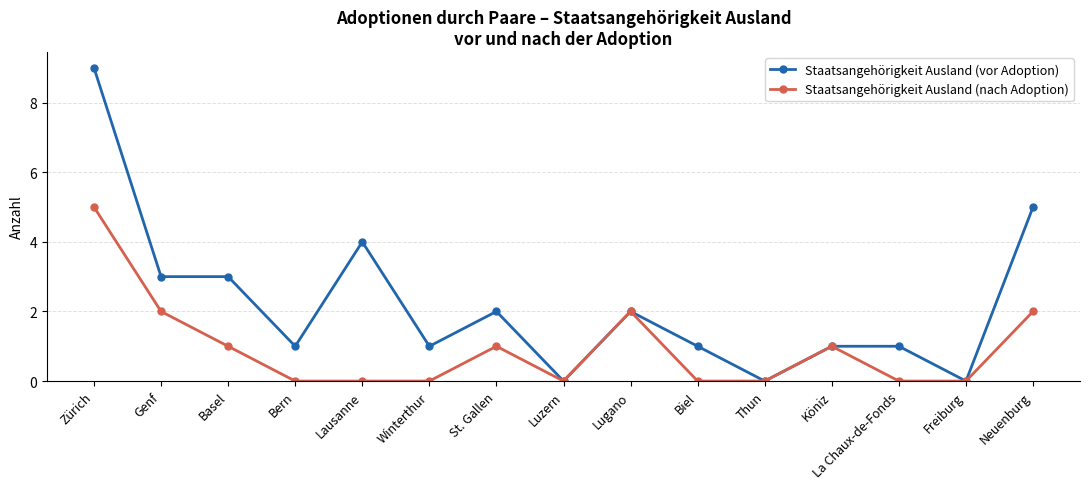

True or false: Staatsangehörigkeit Ausland (nach Adoption) has more than 1 points higher than both neighbors.

True